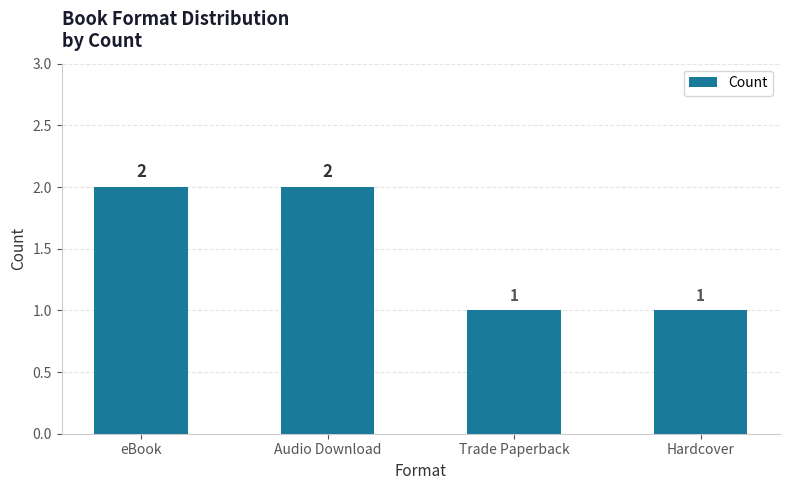

What is the ratio of the value at Trade Paperback to the value at Hardcover?

1.0